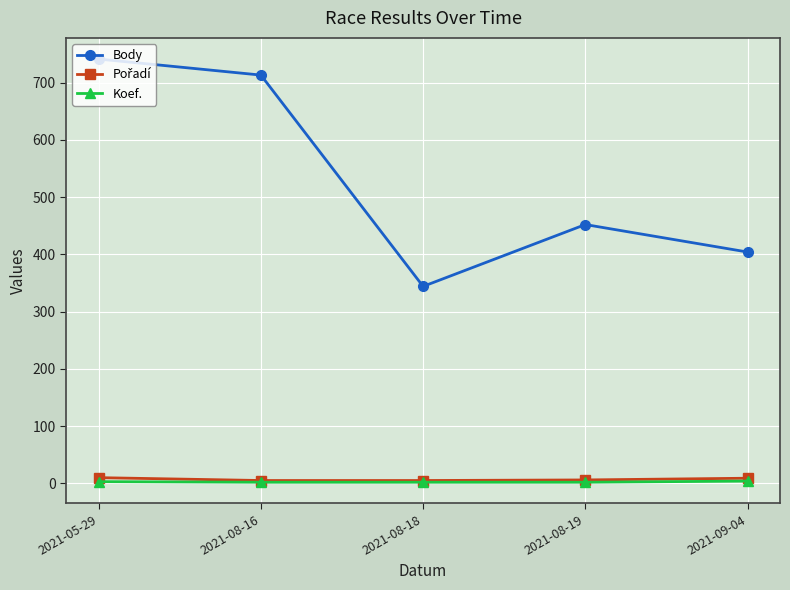

Which series has the largest total across all categories?

Body